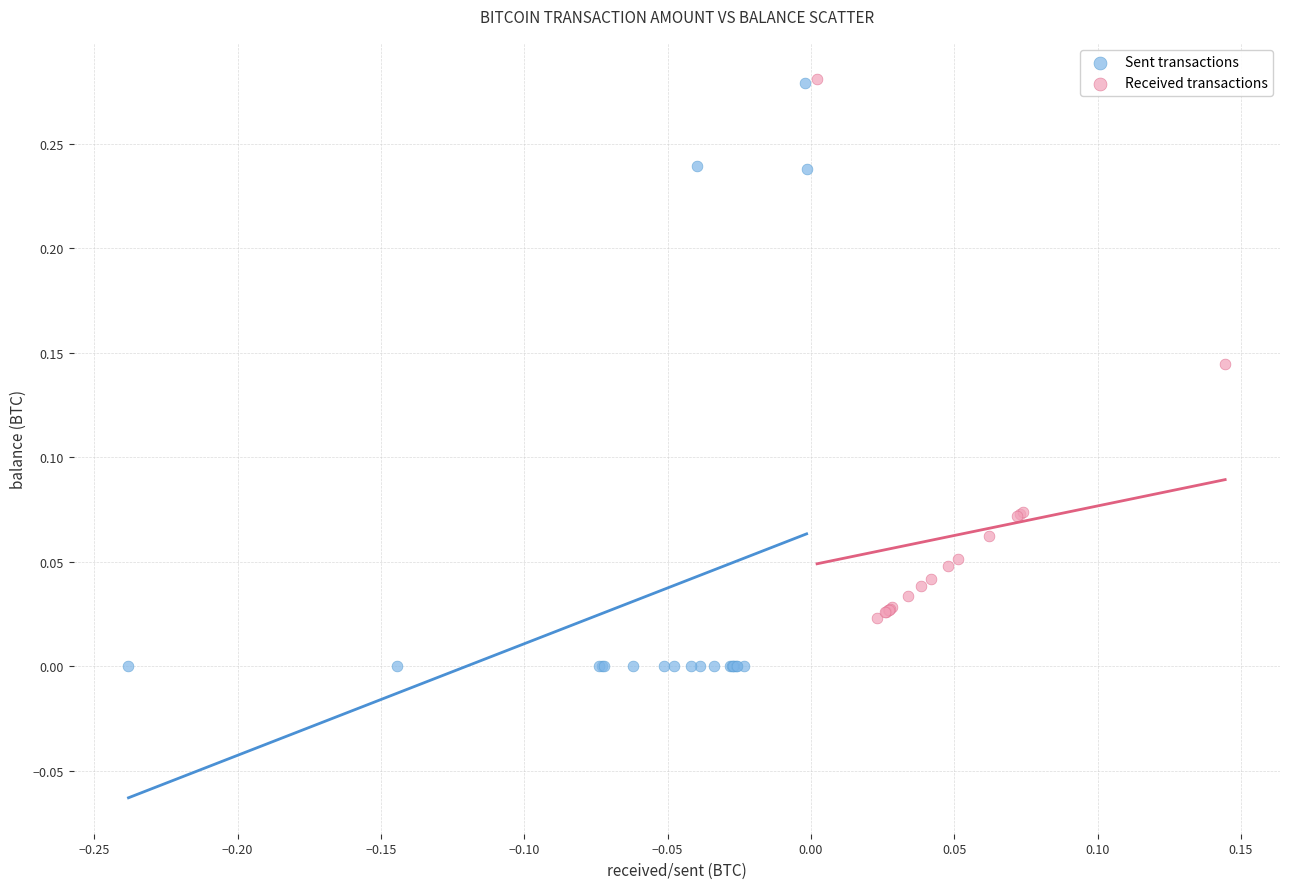

Which series has the largest Y range (max minus min)?

Sent transactions